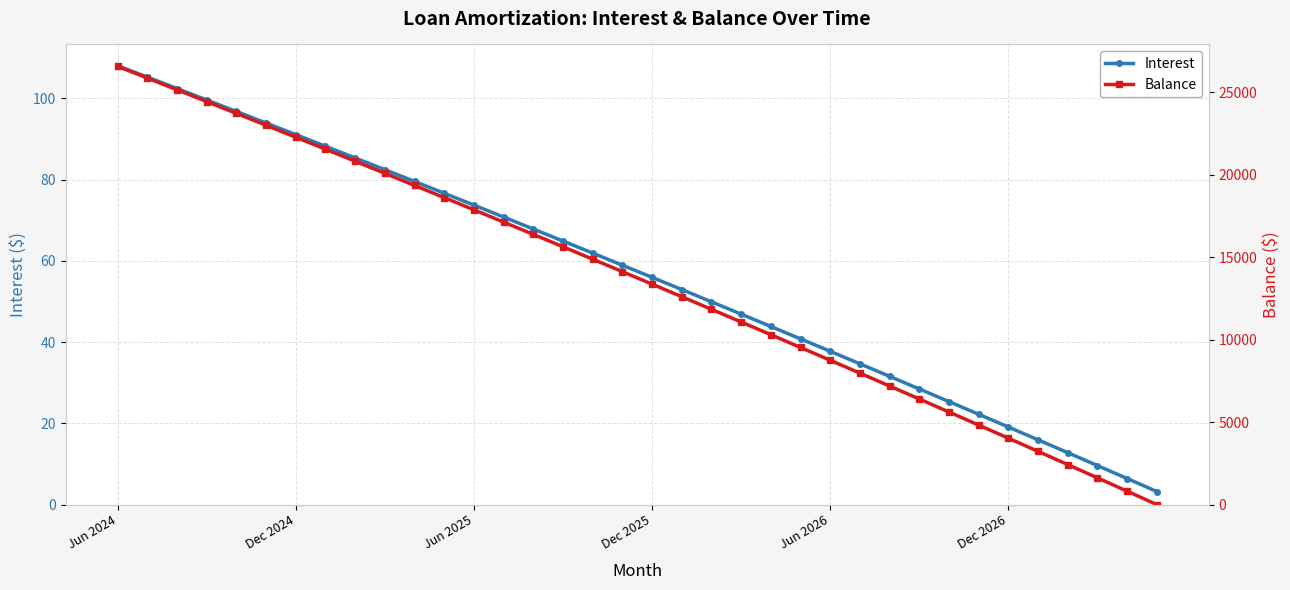

What is the value of the Interest point at the 34th from the left?

9.6